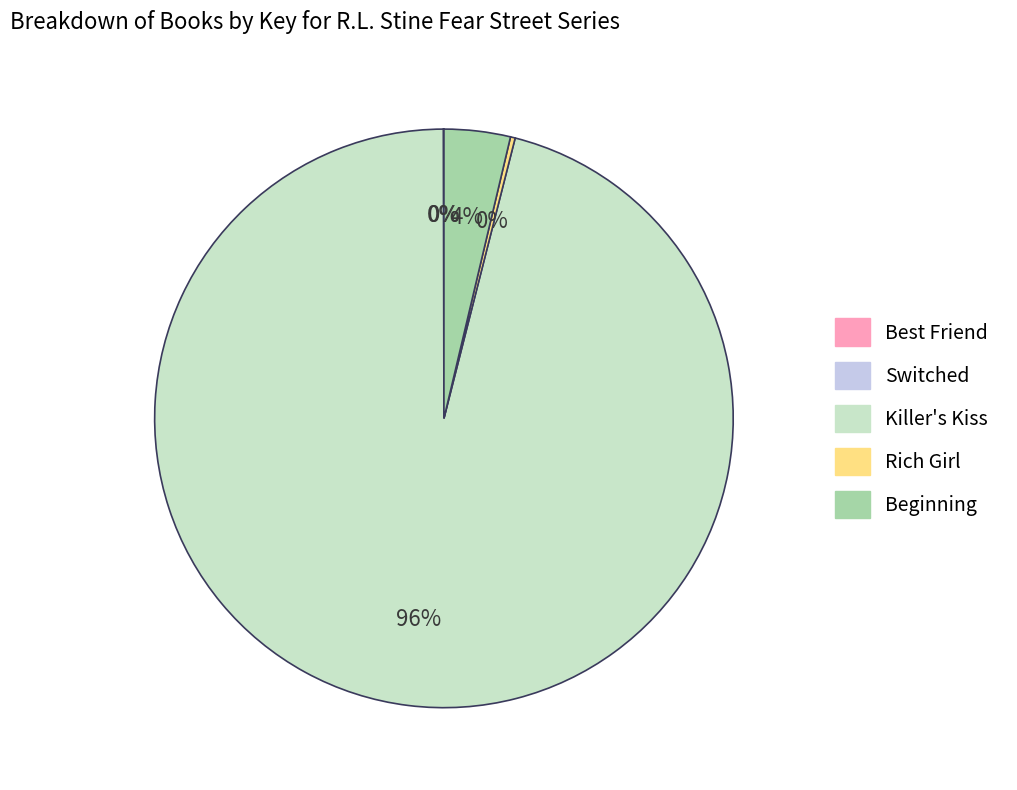

Which category has the biggest portion of the pie?

Killer's Kiss